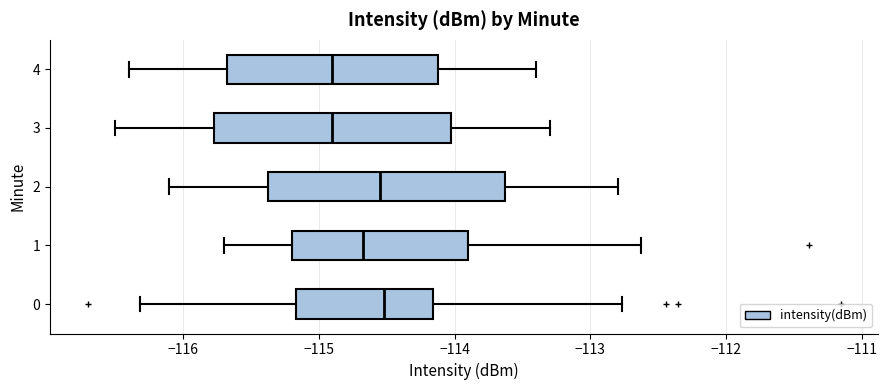

Reading bottom to top, read every box against the x-axis: the position of its median line, the range the box covers, and the ends of its whiskers. The values are not printed on the chart, so give them approximately, as read against the axis.

0: median -114.5, box -115.2 to -114.2, whiskers -116.3 to -112.8
1: median -114.7, box -115.2 to -113.9, whiskers -115.7 to -112.6
2: median -114.5, box -115.4 to -113.6, whiskers -116.1 to -112.8
3: median -114.9, box -115.8 to -114.0, whiskers -116.5 to -113.3
4: median -114.9, box -115.7 to -114.1, whiskers -116.4 to -113.4